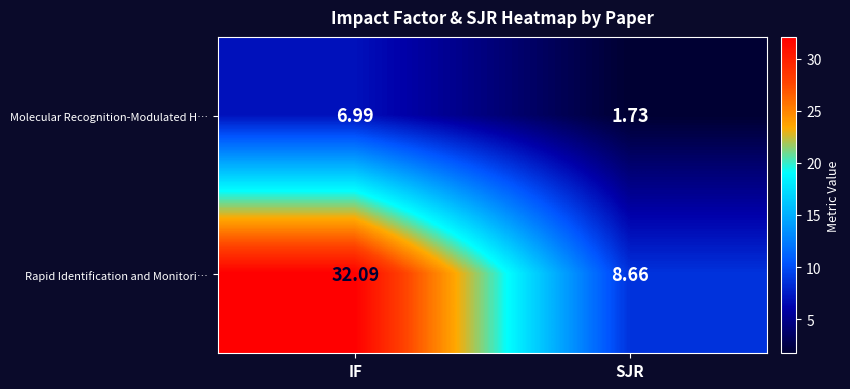

Which series has the largest range (max minus min)?

Rapid Identification and Monitori…